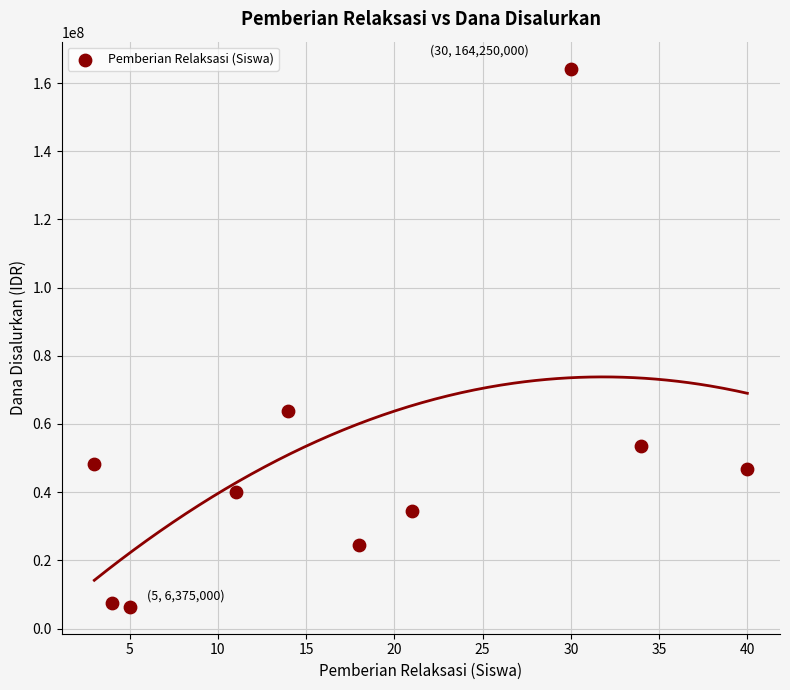

What Y value in the scatter plot is closest to 85312500?

63750000